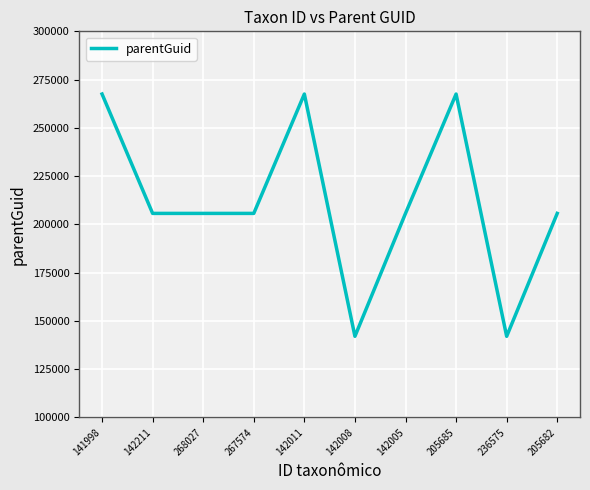

What is the change in value from 142008 to 142005?

+63674